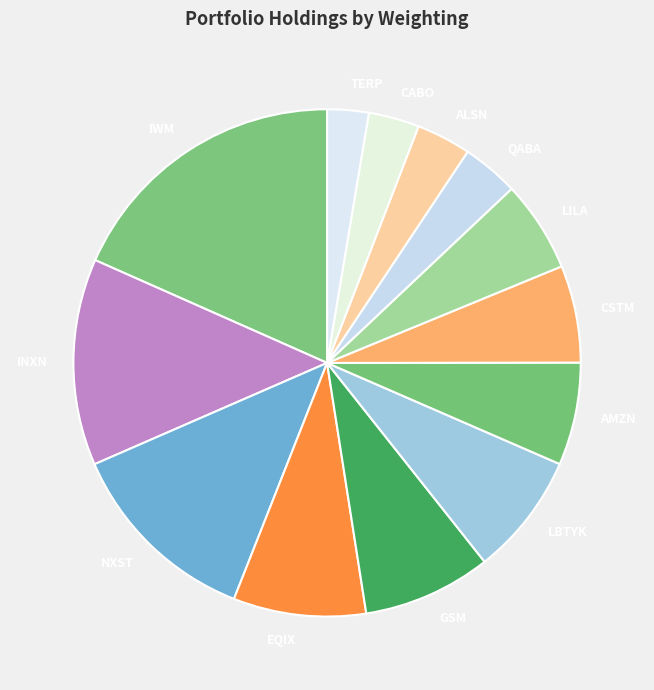

Approximately how many times larger is the value at CABO compared to ALSN?

0.9